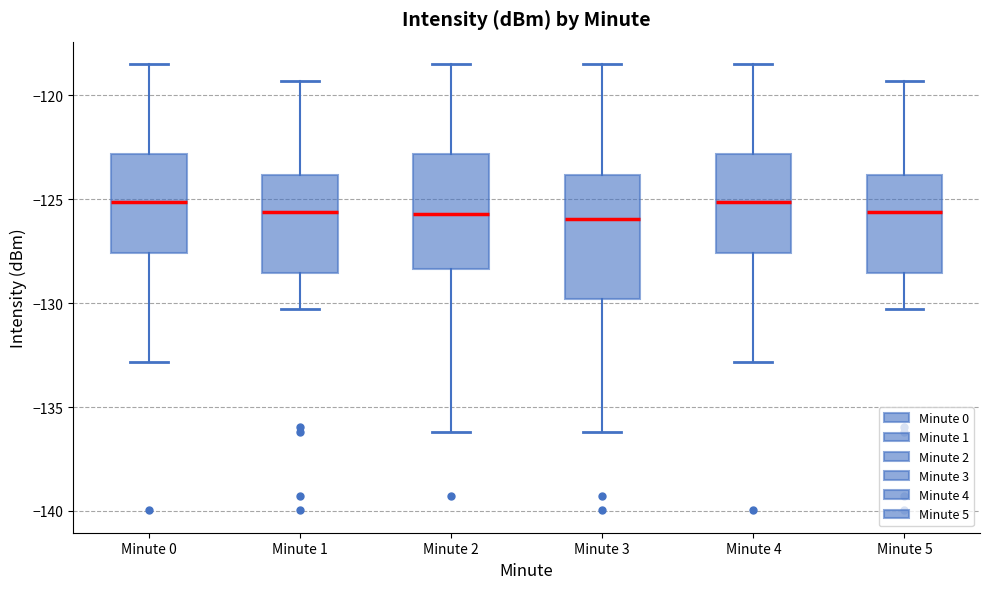

Where is the upper edge of the box for Minute 0 on the y-axis? The values are not printed on the chart, so give them approximately, as read against the axis.

-123.0